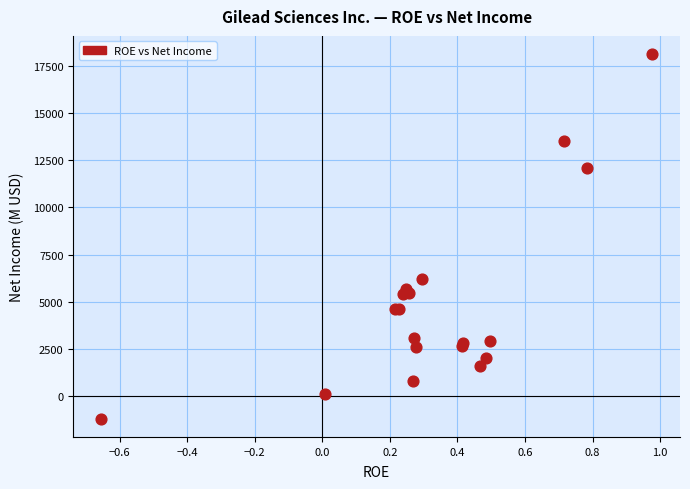

What Y value in the scatter plot is closest to 8459?

6225